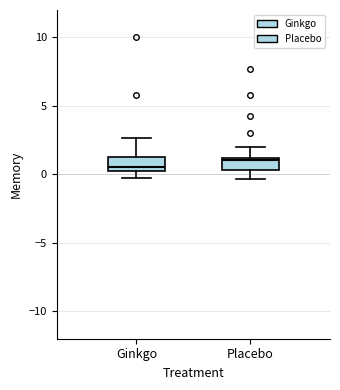

Reading left to right, read every box against the y-axis: the position of its median line, the range the box covers, and the ends of its whiskers. The values are not printed on the chart, so give them approximately, as read against the axis.

Ginkgo: median 0.5 (just above the box's lower edge), box 0.5 to 1.5, whiskers 0.0 to 2.5
Placebo: median 1.0 (just below the box's upper edge), box 0.5 to 1.0, whiskers -0.5 to 2.0